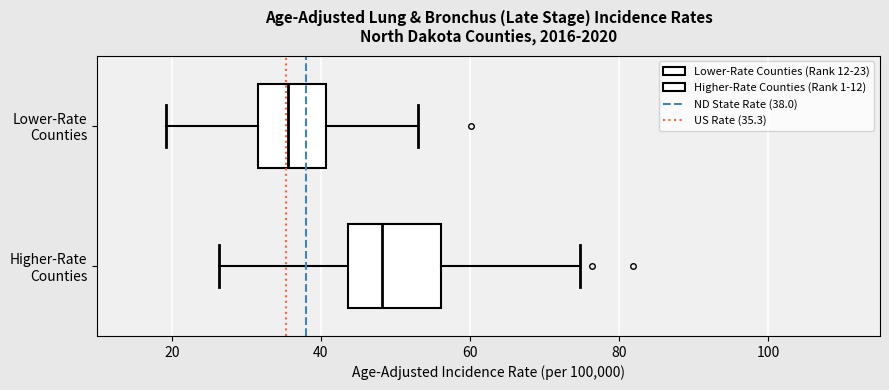

Comparing the boxes themselves (not the whiskers), which one is the widest?

Higher-Rate Counties